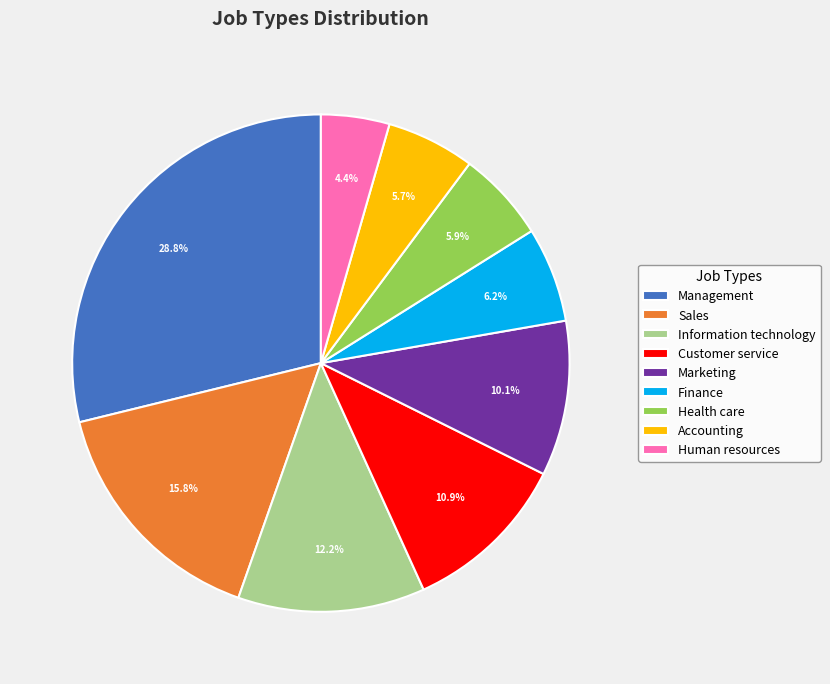

What percentage is the Information technology slice, to the nearest percent?

12%